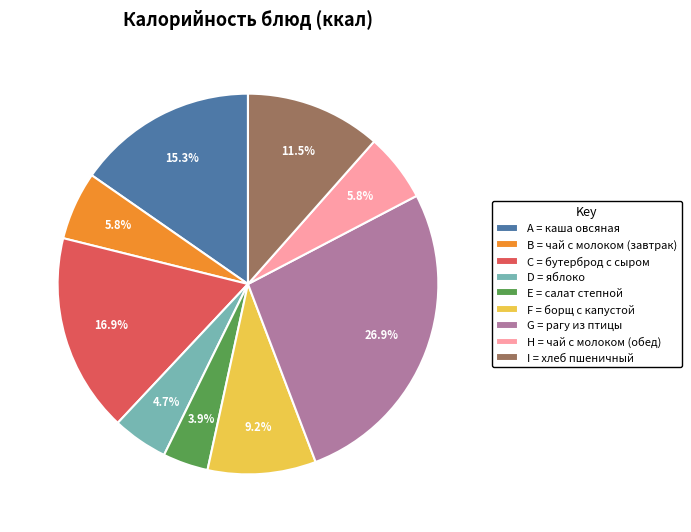

What percentage is NOT represented by I = хлеб пшеничный?

88.5%